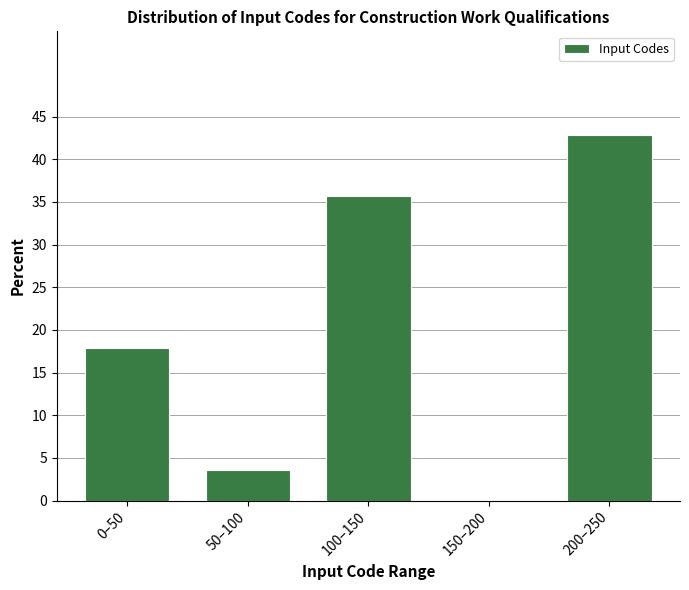

Reading left to right, extract all data points from this chart.

0–50=17.9	50–100=3.6	100–150=35.7	150–200=0.0	200–250=42.9